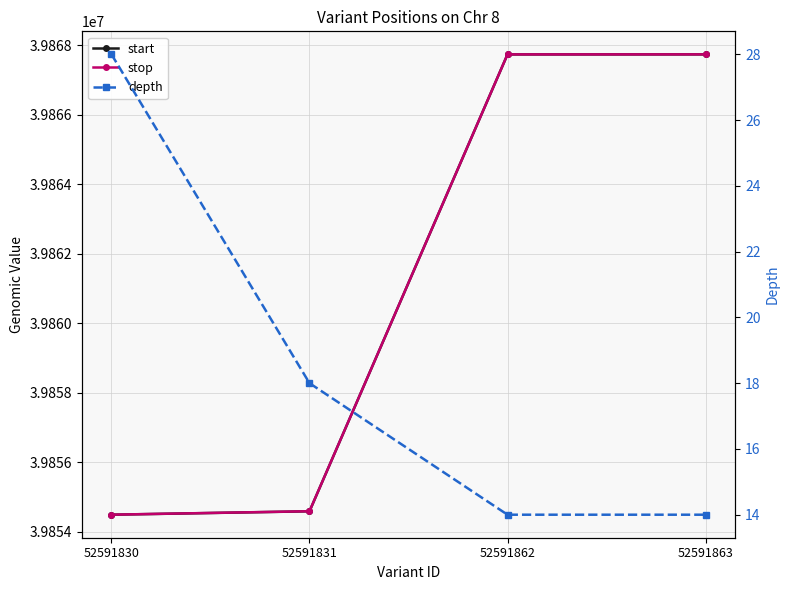

The value of stop at 52591830 is 39854494. True or false?

True